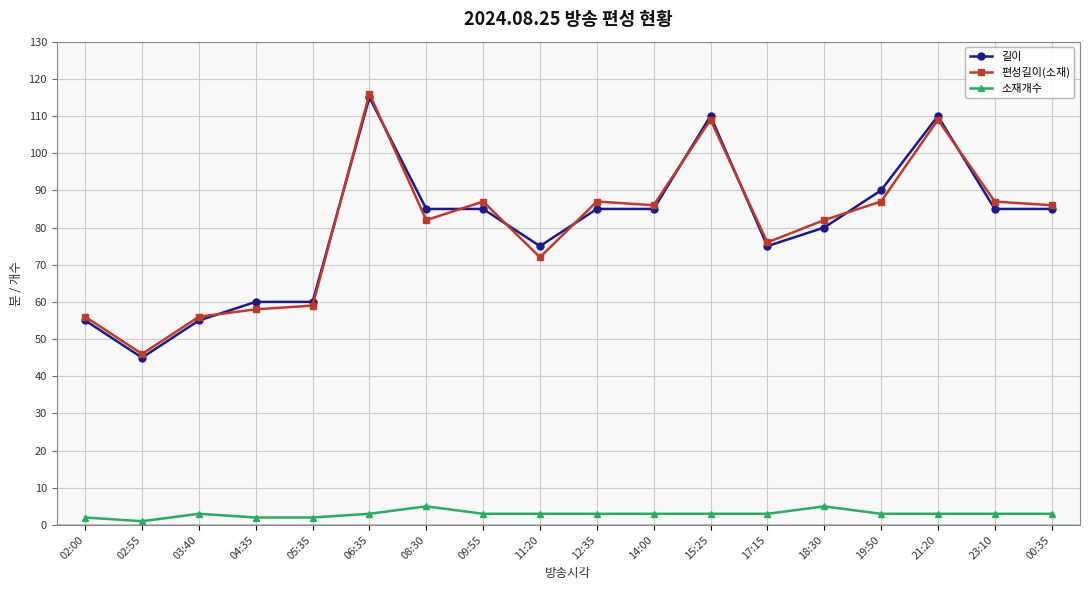

True or false: 길이 and 소재개수 cross at least once.

False